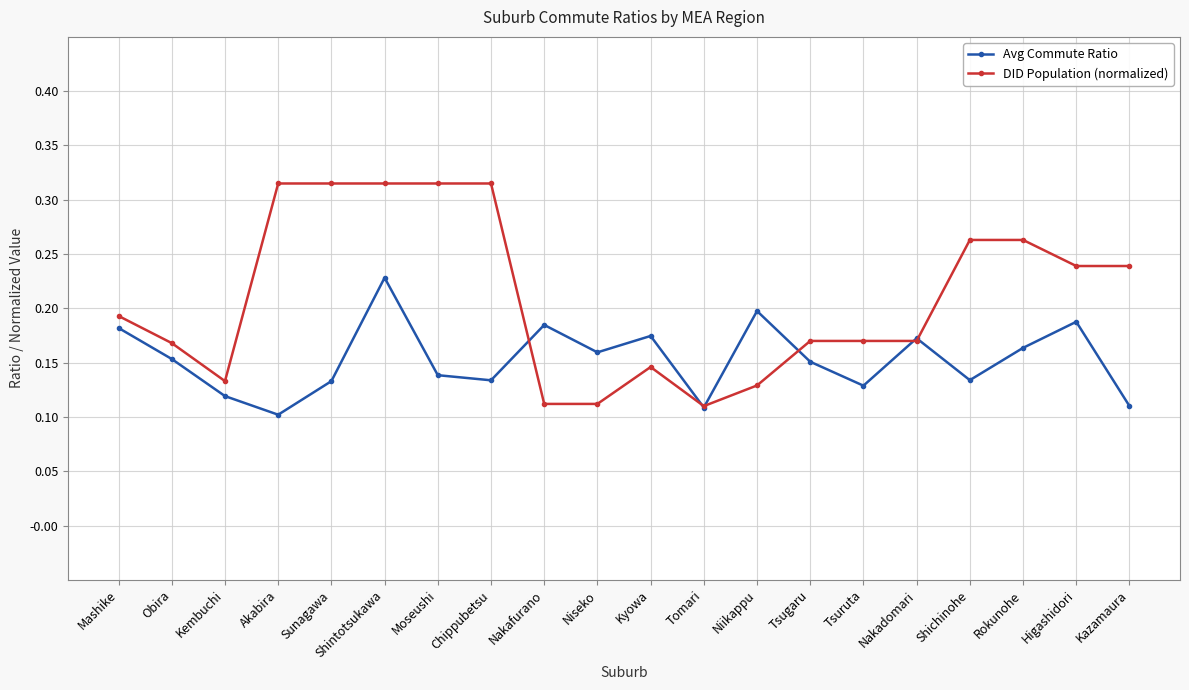

How many categories are shown in the chart?

20